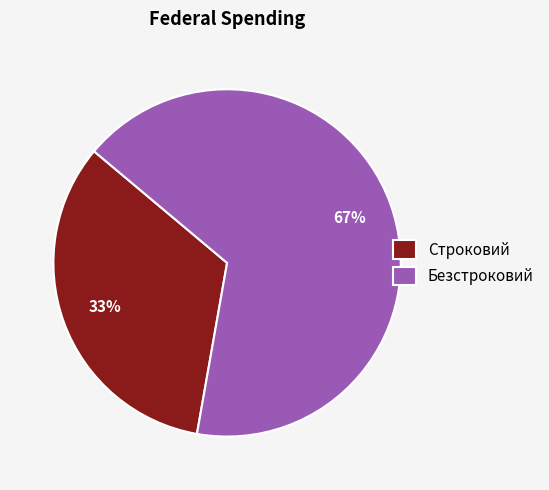

Which slice is the largest?

Безстроковий